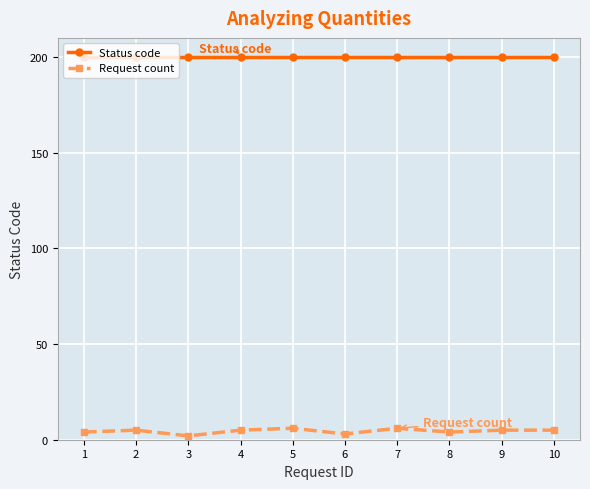

Which series has the largest total across all categories?

Status code